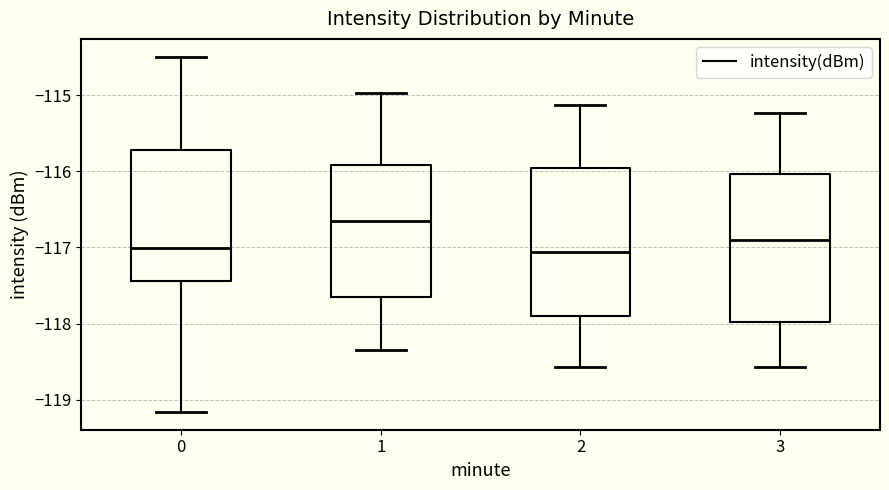

Which box has the highest median line?

1